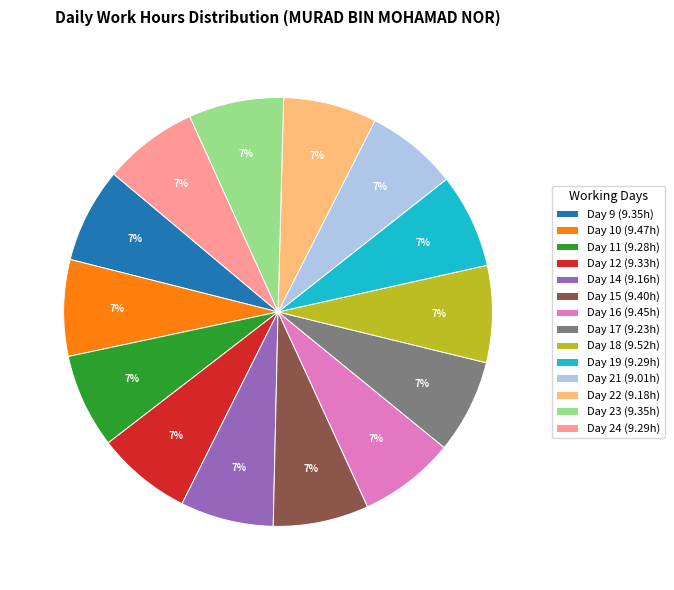

How many segments does this pie chart have?

14